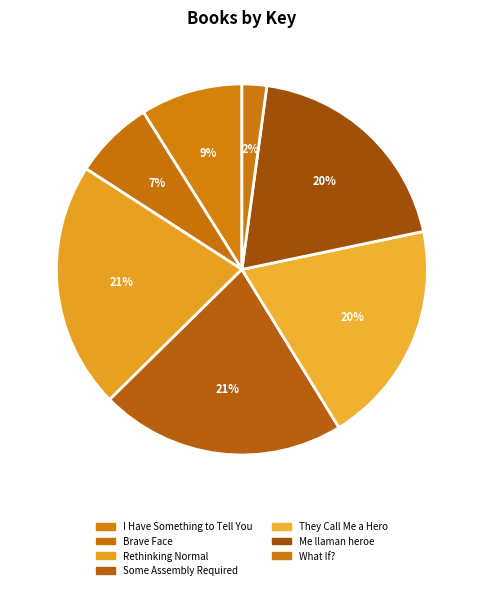

To the nearest percent, what percentage of the pie is Some Assembly Required?

21%